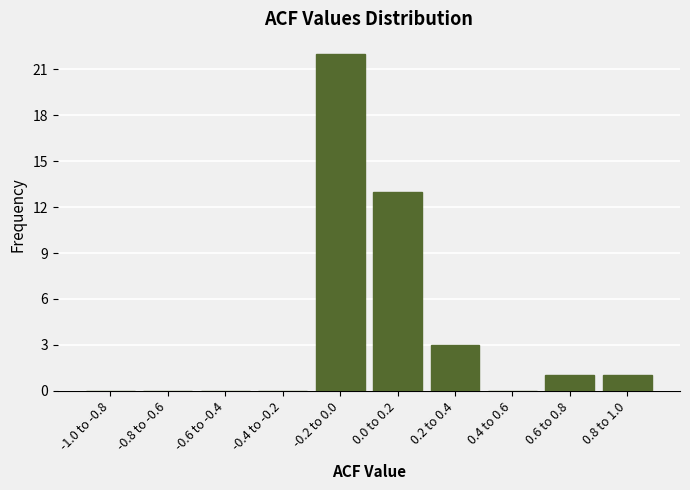

Reading right to left, what are all the values shown in this chart?

0.8 to 1.0=1	0.6 to 0.8=1	0.4 to 0.6=0	0.2 to 0.4=3	0.0 to 0.2=13	-0.2 to 0.0=22	-0.4 to -0.2=0	-0.6 to -0.4=0	-0.8 to -0.6=0	-1.0 to -0.8=0